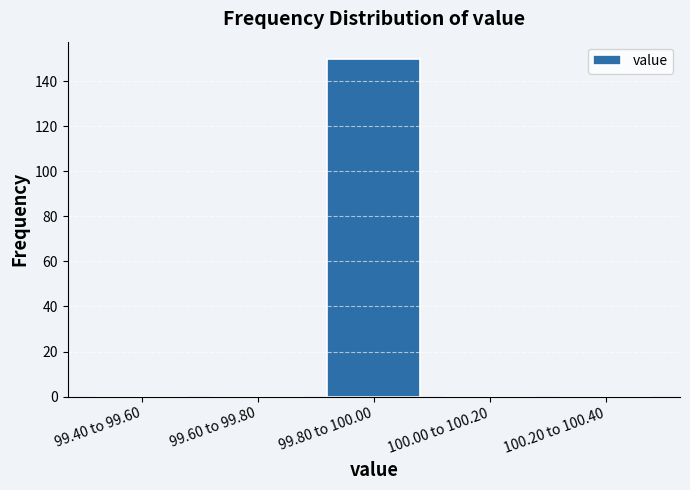

Reading left to right, list all the values displayed in this chart.

99.40 to 99.60=0	99.60 to 99.80=0	99.80 to 100.00=150	100.00 to 100.20=0	100.20 to 100.40=0